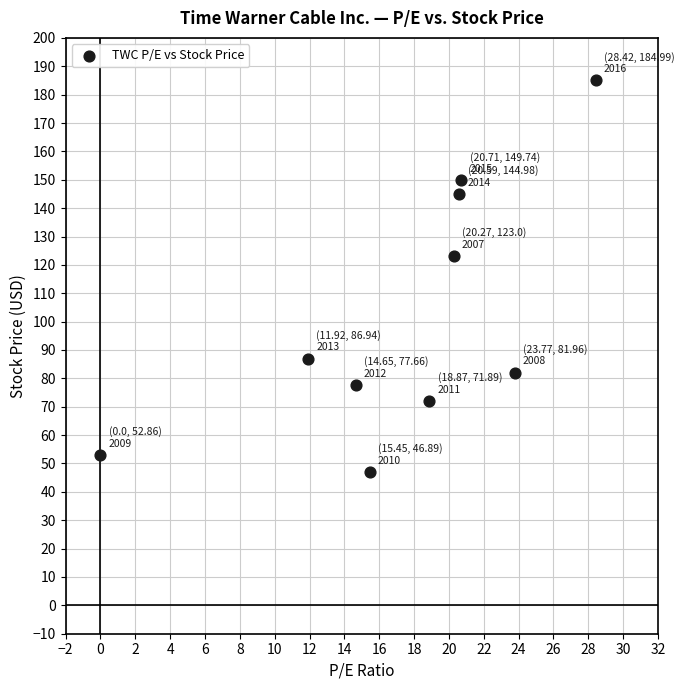

What is the range of X values (max minus min)?

28.4